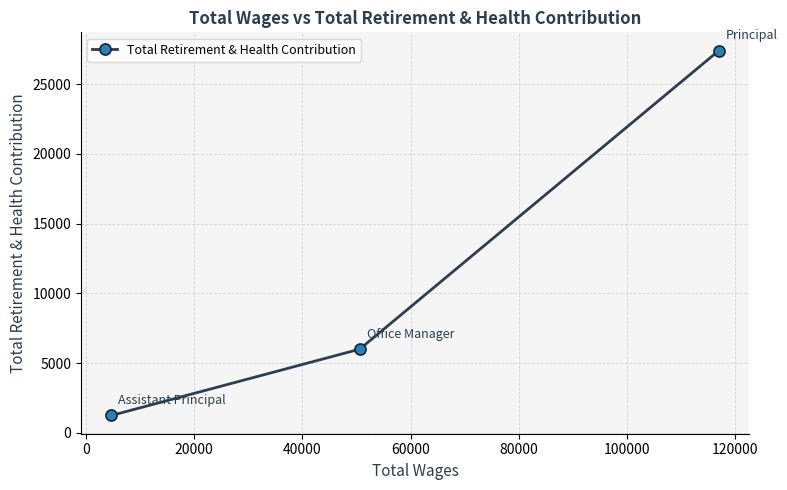

What is the value of the 1st point from the left?

1246